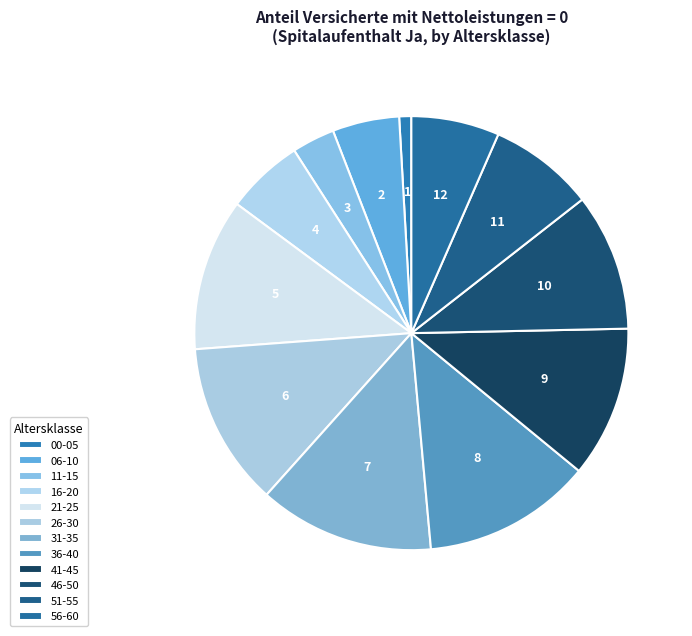

Which slice is the smallest?

00-05